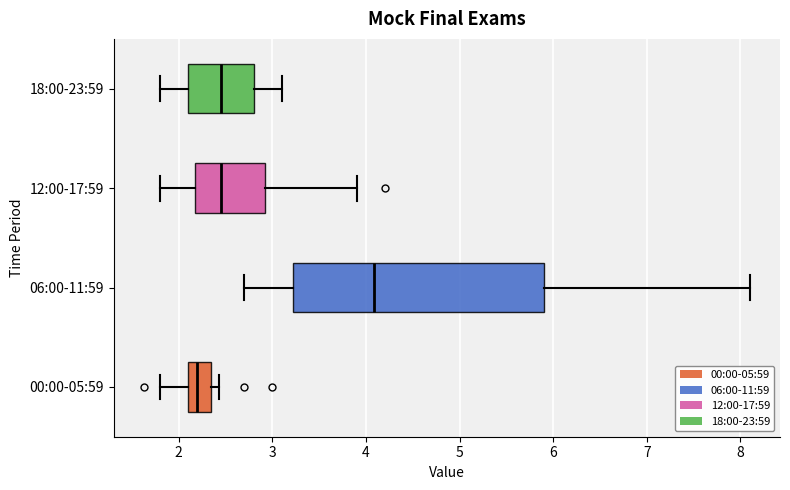

Reading bottom to top, read every box against the x-axis: the position of its median line, the range the box covers, and the ends of its whiskers. The values are not printed on the chart, so give them approximately, as read against the axis.

00:00-05:59: median 2.2, box 2.1 to 2.3, whiskers 1.8 to 2.4
06:00-11:59: median 4.1, box 3.2 to 5.9, whiskers 2.7 to 8.1
12:00-17:59: median 2.5, box 2.2 to 2.9, whiskers 1.8 to 3.9
18:00-23:59: median 2.5, box 2.1 to 2.8, whiskers 1.8 to 3.1